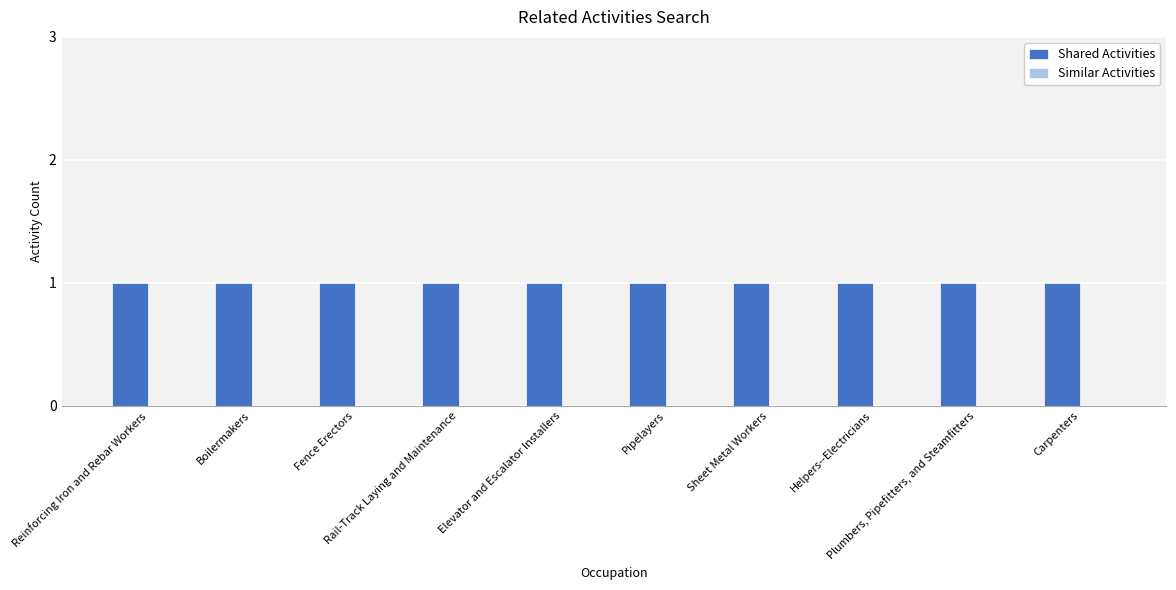

Reading left to right, extract all data points from this chart.

Shared Activities: Reinforcing Iron and Rebar Workers=1	Boilermakers=1	Fence Erectors=1	Rail-Track Laying and Maintenance=1	Elevator and Escalator Installers=1	Pipelayers=1	Sheet Metal Workers=1	Helpers--Electricians=1	Plumbers, Pipefitters, and Steamfitters=1	Carpenters=1
Similar Activities: Reinforcing Iron and Rebar Workers=0	Boilermakers=0	Fence Erectors=0	Rail-Track Laying and Maintenance=0	Elevator and Escalator Installers=0	Pipelayers=0	Sheet Metal Workers=0	Helpers--Electricians=0	Plumbers, Pipefitters, and Steamfitters=0	Carpenters=0